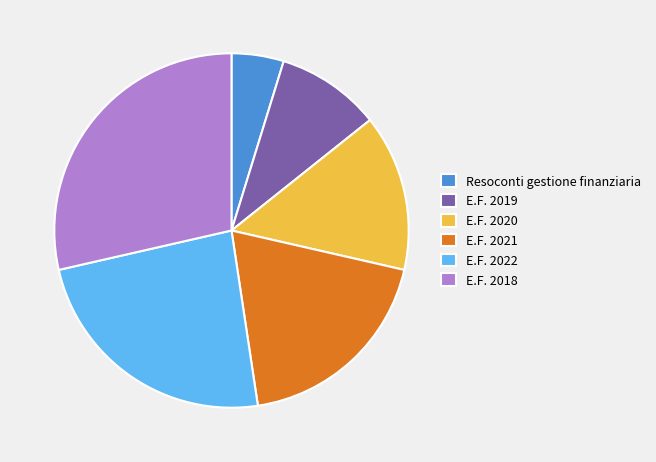

Rank the categories by value from lowest to highest.

Resoconti gestione finanziaria, E.F. 2019, E.F. 2020, E.F. 2021, E.F. 2022, E.F. 2018